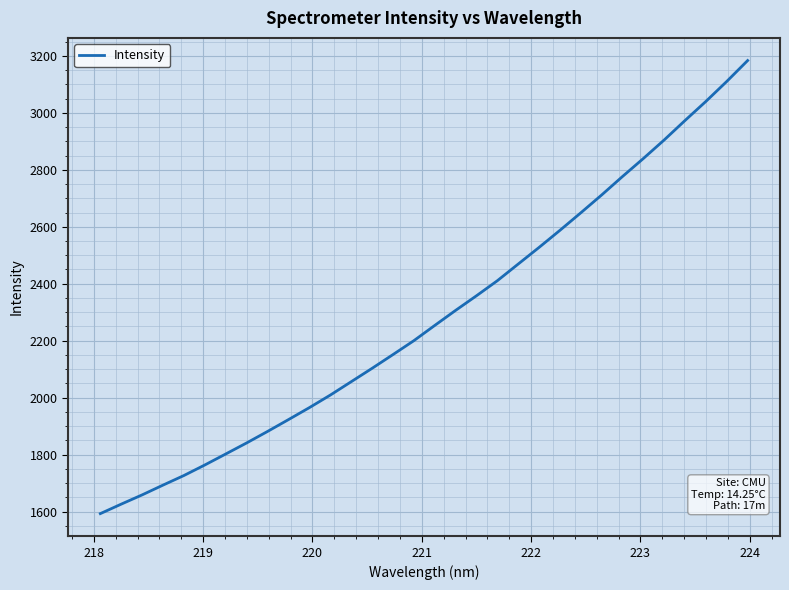

What is the smallest value displayed?

1593.3